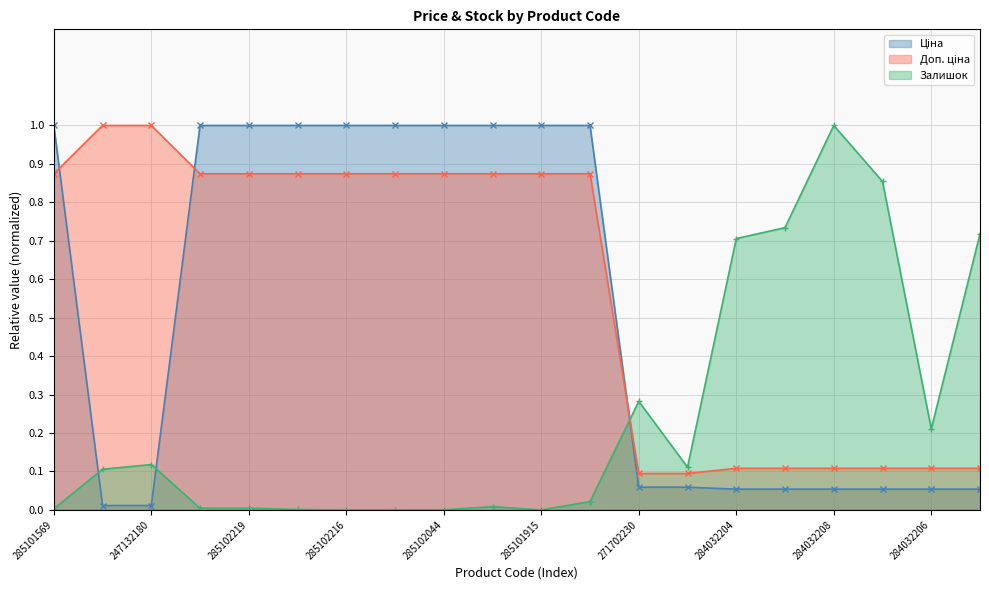

How many lines are shown in the chart?

3